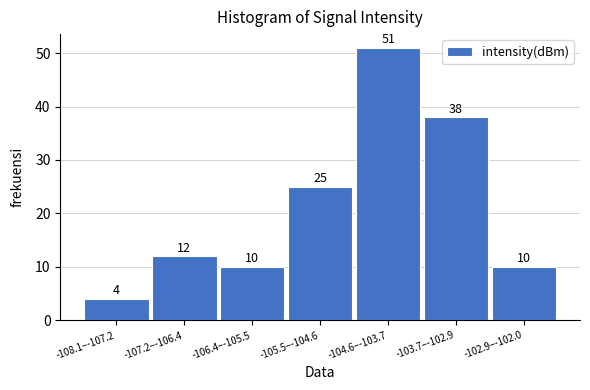

Reading right to left, transcribe all the data shown in this chart.

-102.9–-102.0=10	-103.7–-102.9=38	-104.6–-103.7=51	-105.5–-104.6=25	-106.4–-105.5=10	-107.2–-106.4=12	-108.1–-107.2=4